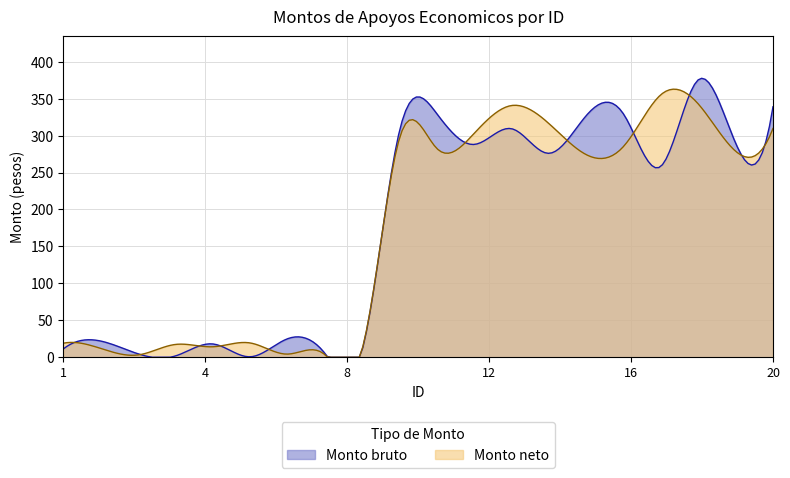

What is the greatest value displayed?

377.5